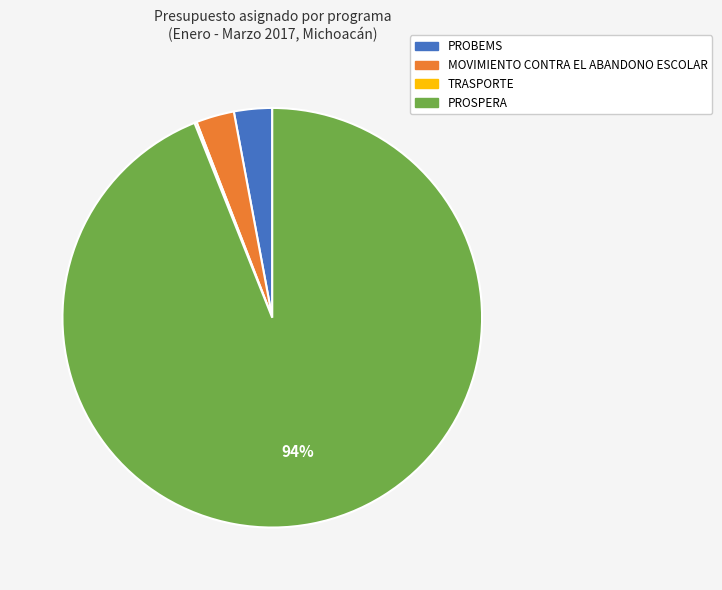

To the nearest percent, what is the difference between the largest and smallest slice percentages?

94%